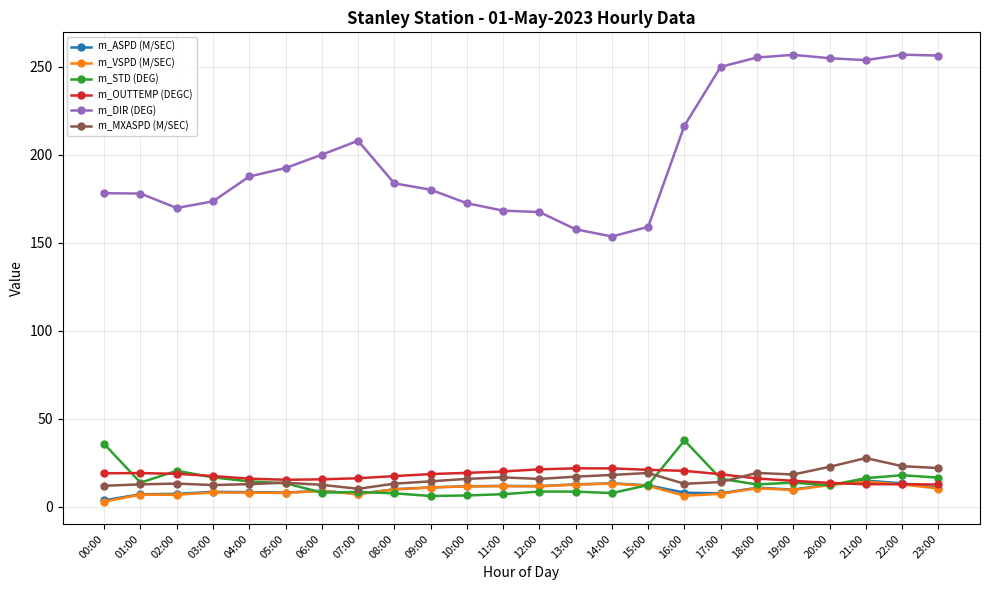

True or false: m_DIR (DEG) and m_OUTTEMP (DEGC) intersect in this chart.

False